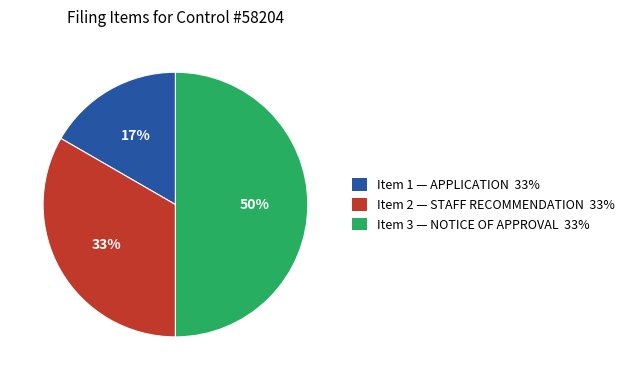

Which has a higher value, Item 3 or Item 2?

Item 3